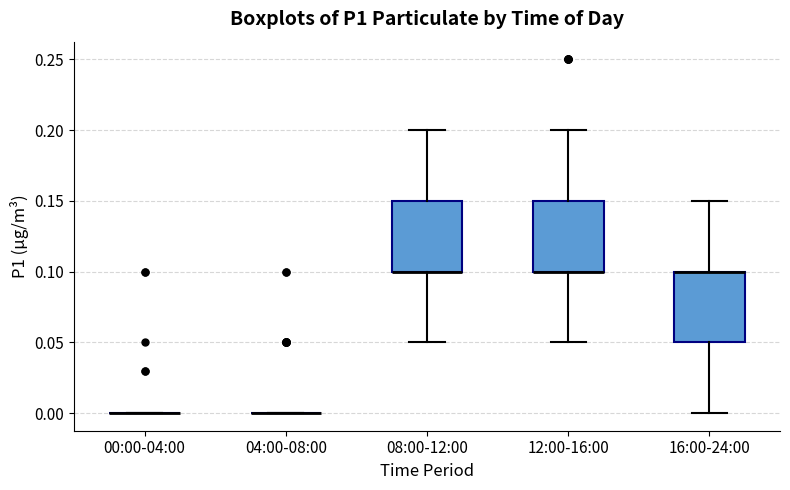

Reading left to right, transcribe this box plot: for each box, give where its median line is, the range the box spans, and where its two whiskers end, as read against the y-axis. The values are not printed on the chart, so give them approximately, as read against the axis.

00:00-04:00: box collapsed to a line at 0.00, whiskers 0.00 to 0.00
04:00-08:00: box collapsed to a line at 0.00, whiskers 0.00 to 0.00
08:00-12:00: median 0.10 (drawn on the box's lower edge), box 0.10 to 0.15, whiskers 0.05 to 0.20
12:00-16:00: median 0.10 (drawn on the box's lower edge), box 0.10 to 0.15, whiskers 0.05 to 0.20
16:00-24:00: median 0.10 (drawn on the box's upper edge), box 0.05 to 0.10, whiskers 0.00 to 0.15